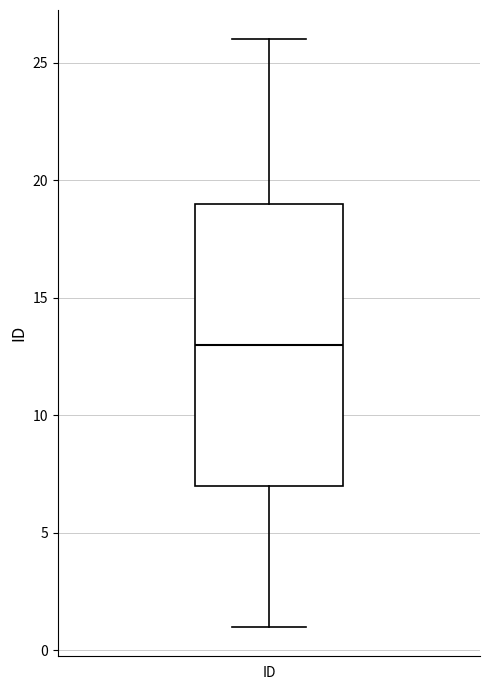

Where is the lower edge of the box for ID on the y-axis? The values are not printed on the chart, so give them approximately, as read against the axis.

7